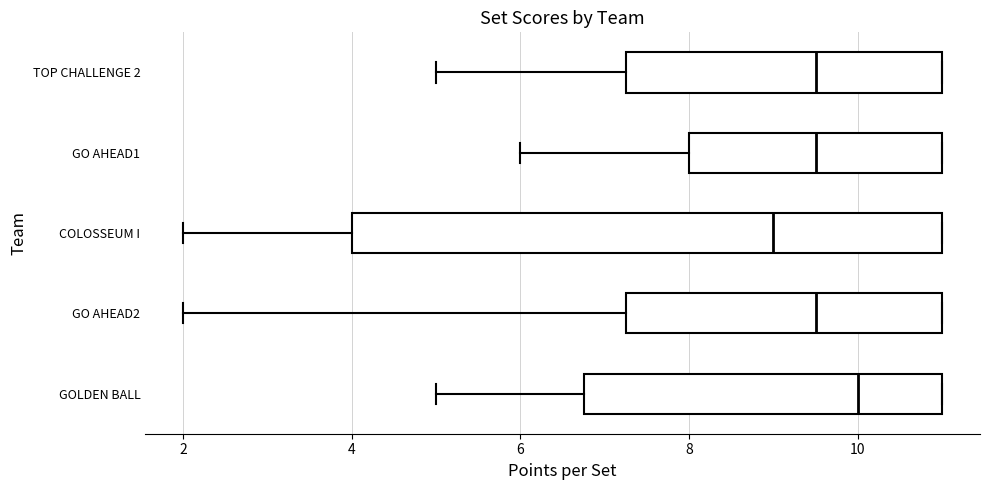

Reading bottom to top, read every box against the x-axis: the position of its median line, the range the box covers, and the ends of its whiskers. The values are not printed on the chart, so give them approximately, as read against the axis.

GOLDEN BALL: median 10.0, box 6.8 to 11.0, whiskers 5.0 to 11.0
GO AHEAD2: median 9.6, box 7.2 to 11.0, whiskers 2.0 to 11.0
COLOSSEUM I: median 9.0, box 4.0 to 11.0, whiskers 2.0 to 11.0
GO AHEAD1: median 9.6, box 8.0 to 11.0, whiskers 6.0 to 11.0
TOP CHALLENGE 2: median 9.6, box 7.2 to 11.0, whiskers 5.0 to 11.0